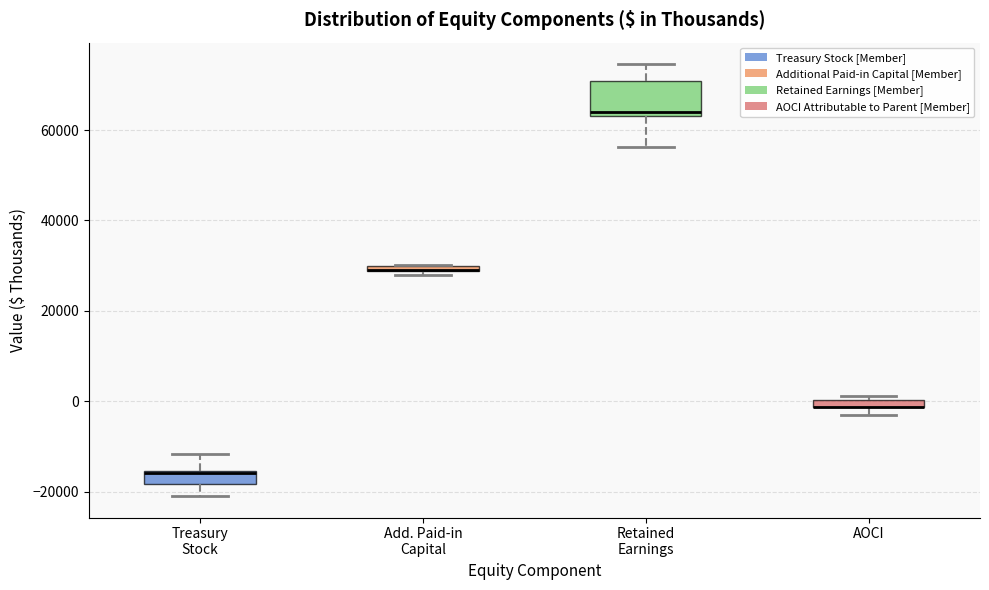

Where is the upper edge of the box for Retained Earnings on the y-axis? The values are not printed on the chart, so give them approximately, as read against the axis.

70000